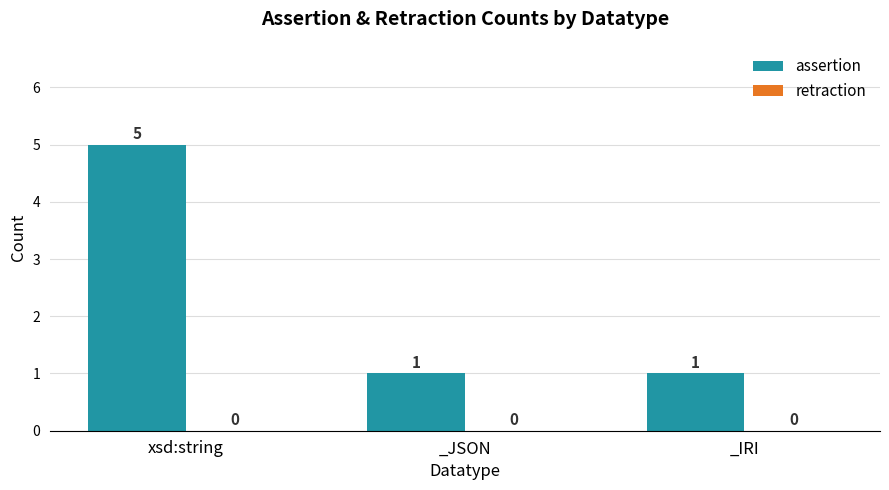

True or false: the data shows 0 at _IRI.

False